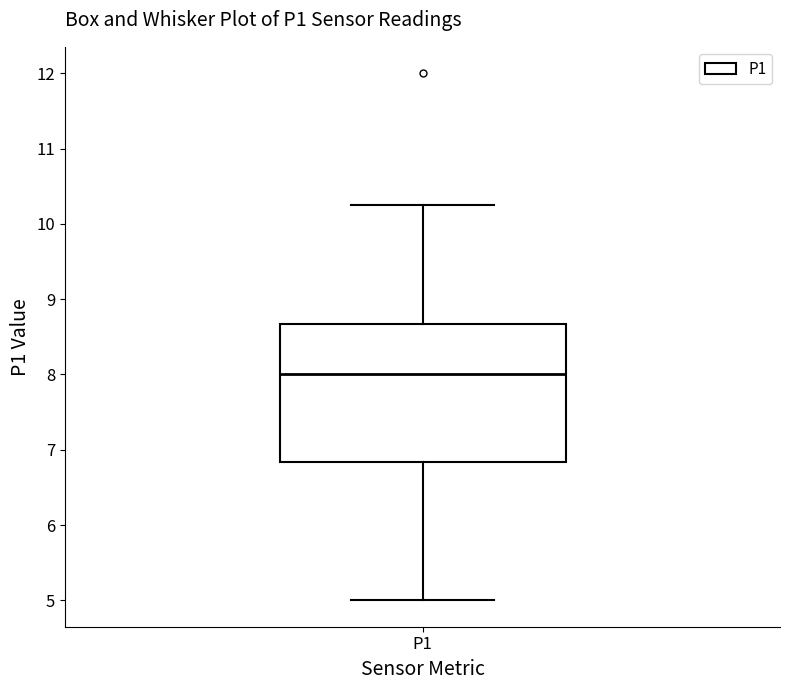

Transcribe this box plot: give where the median line is, the range the box spans, and where the two whiskers end, as read against the y-axis. The values are not printed on the chart, so give them approximately, as read against the axis.

median 8.0, box 6.8 to 8.7, whiskers 5.0 to 10.3